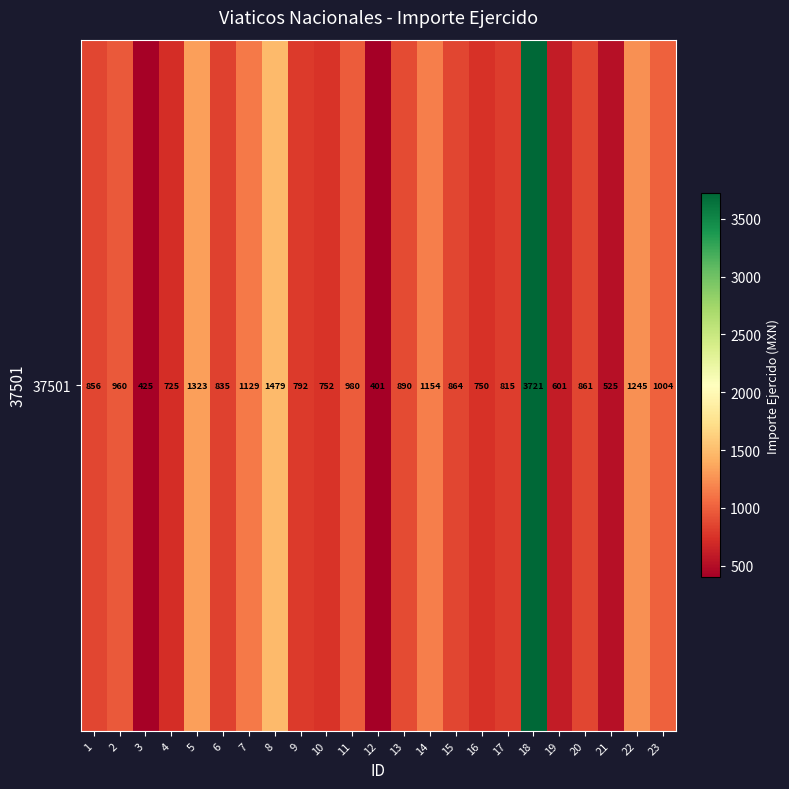

List the labels in order of value, smallest first.

12, 3, 21, 19, 4, 16, 10, 9, 17, 6, 1, 20, 15, 13, 2, 11, 23, 7, 14, 22, 5, 8, 18